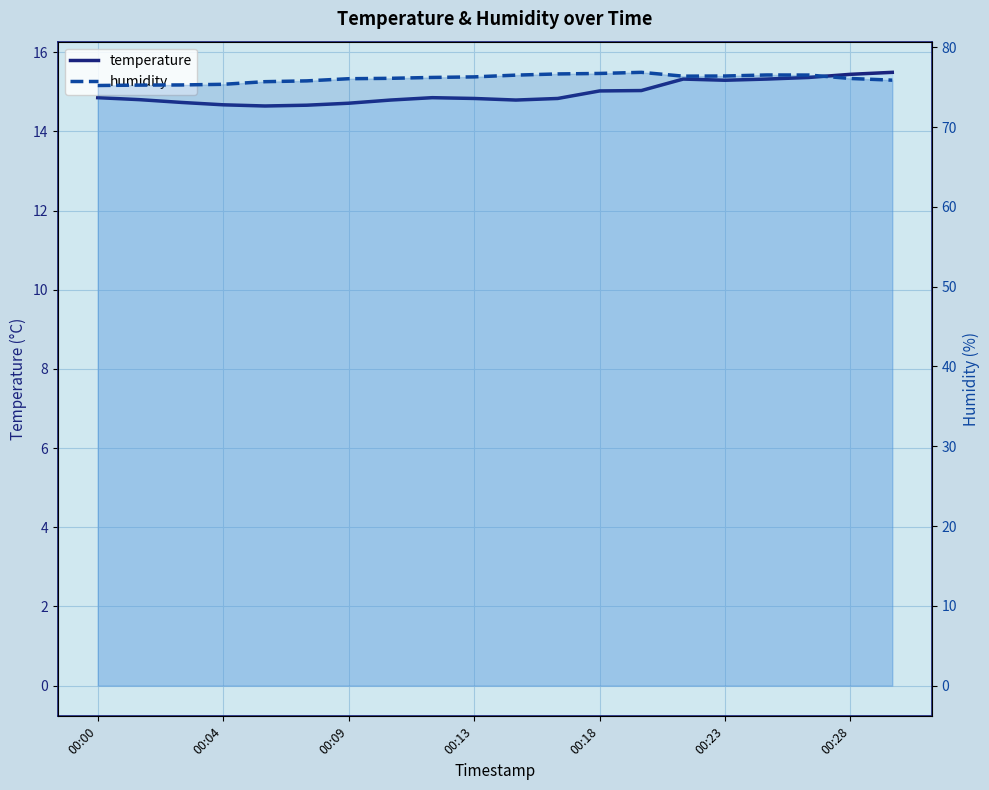

What is the sum of the humidity values at 10 and 14?

152.9